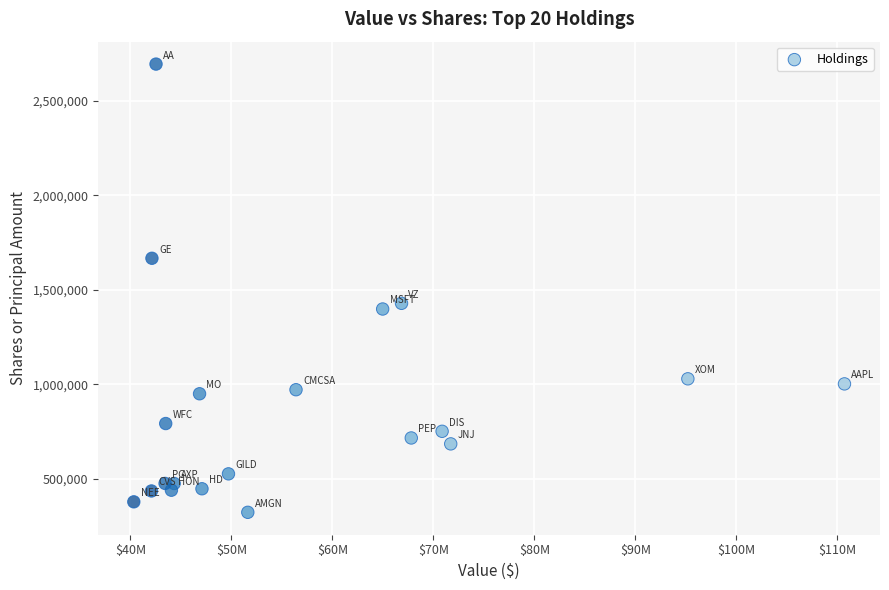

What is the range of X values (max minus min)?

70371000